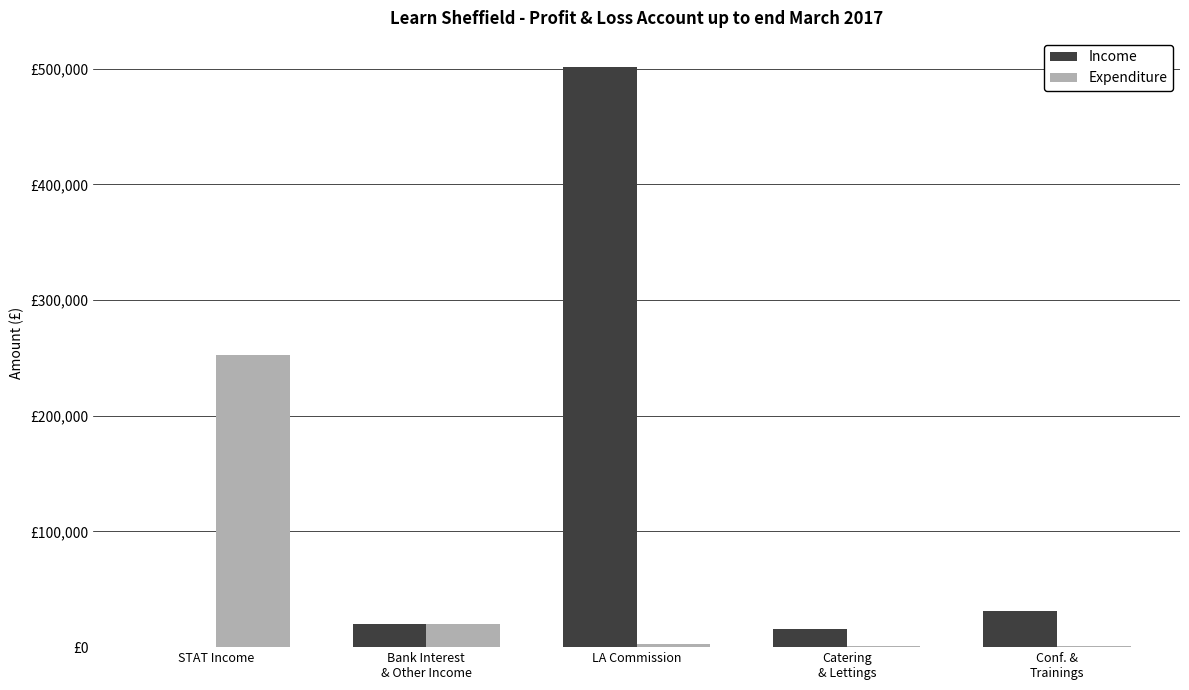

Which series changed the most between LA Commission and Conf. &
Trainings?

Income